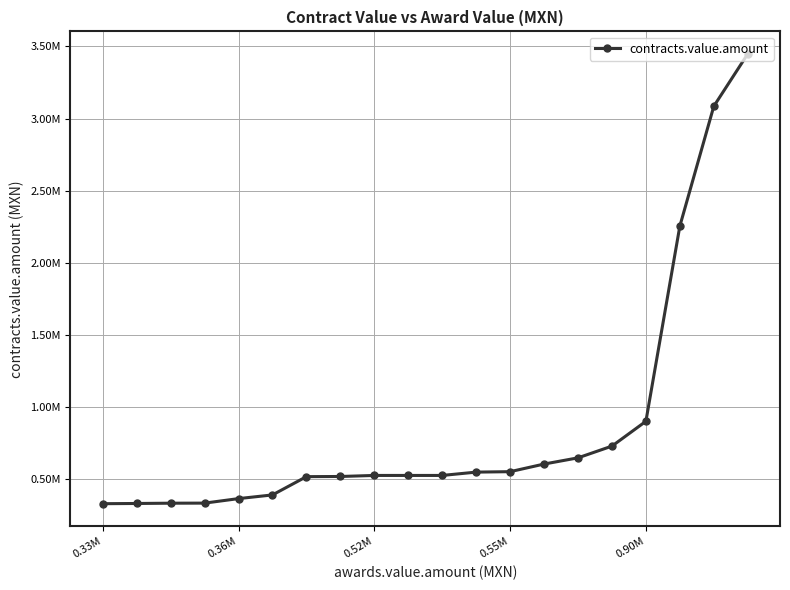

Is this an area chart (filled region under the line)?

No